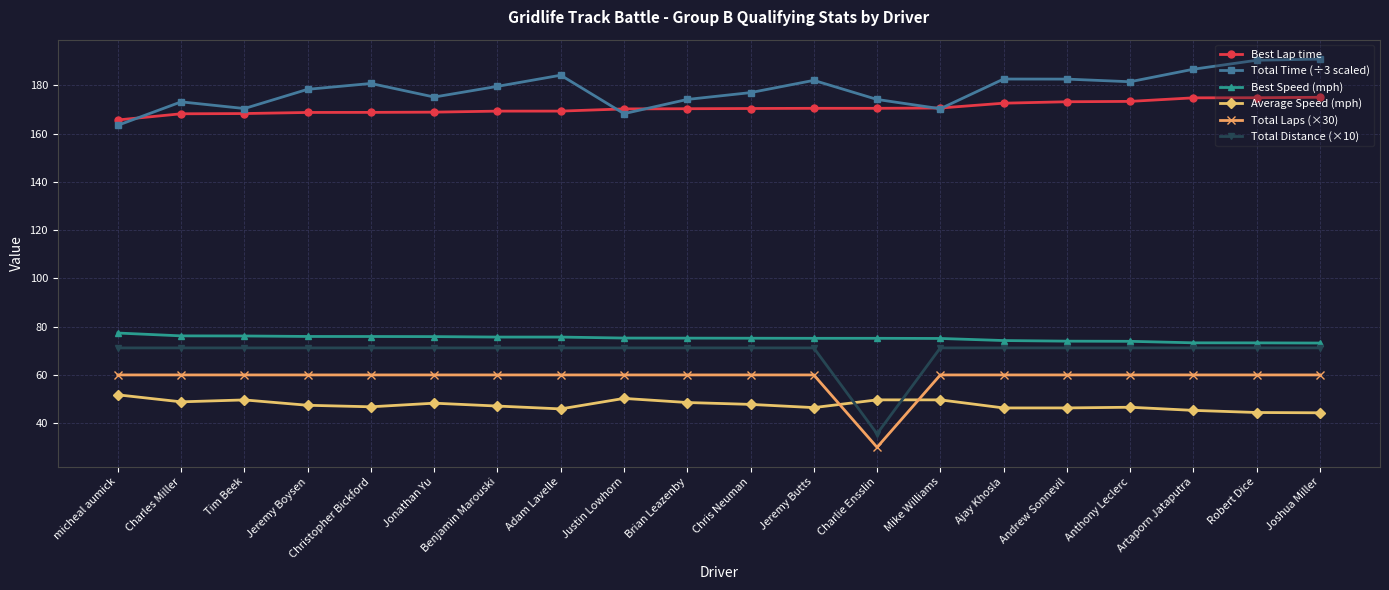

What is the value of the Best Speed (mph) point at the 11th from the left?

75.2